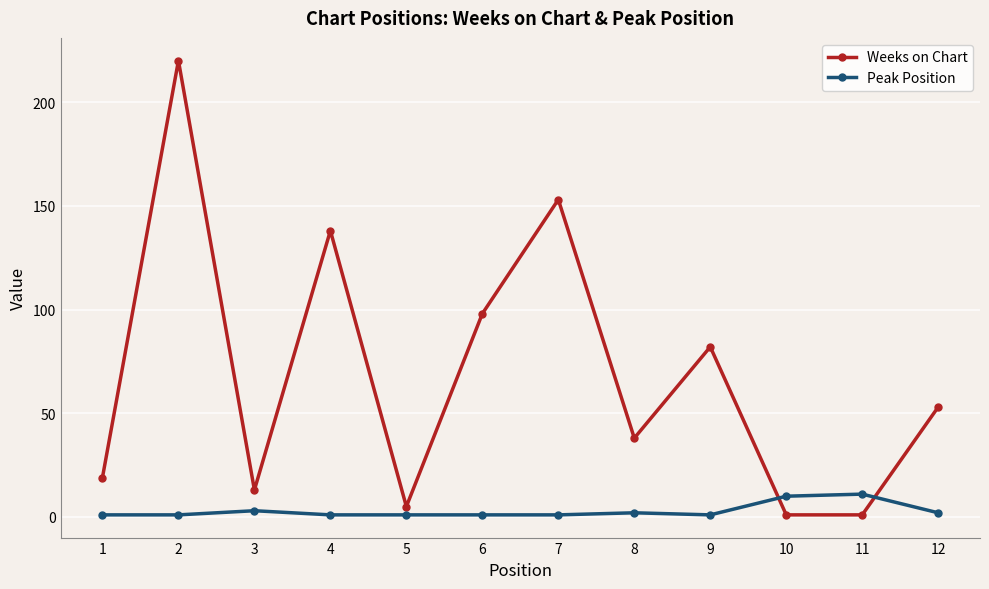

Rank the series by their maximum value, from highest to lowest.

Weeks on Chart, Peak Position